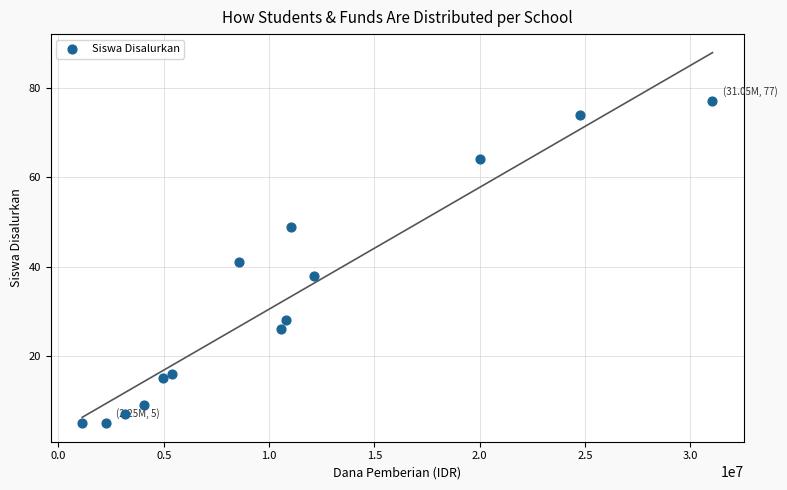

What is the range of X values (max minus min)?

29925000